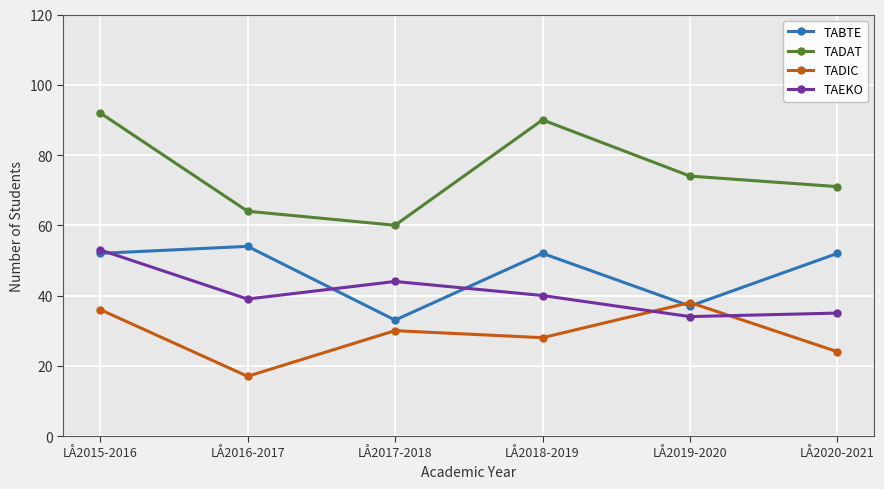

What is the spread (max minus min) of values at LÅ2016-2017?

47